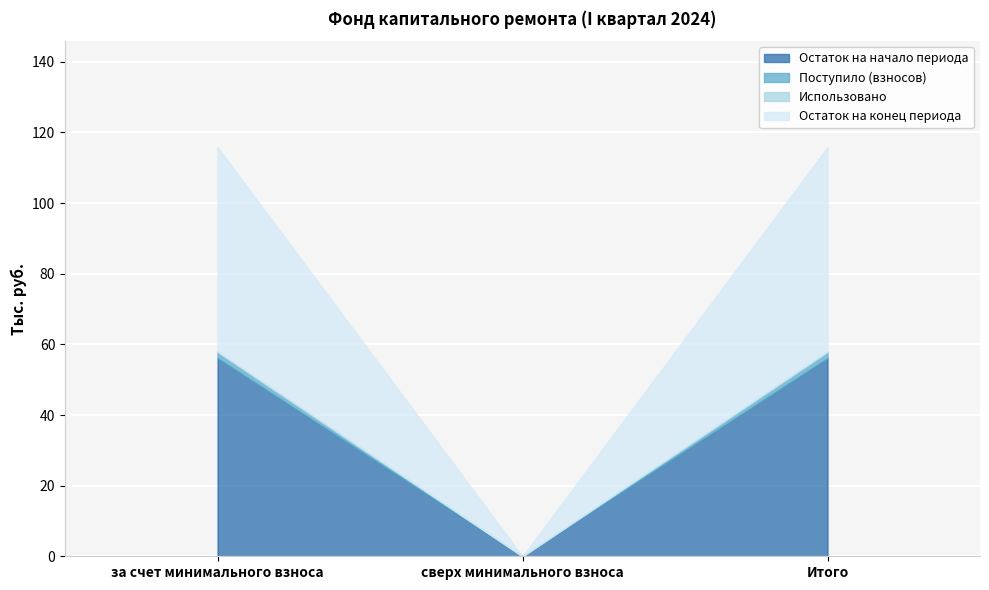

Rank the series at Итого from highest to lowest value.

Остаток на конец периода, Остаток на начало периода, Поступило (взносов), Использовано